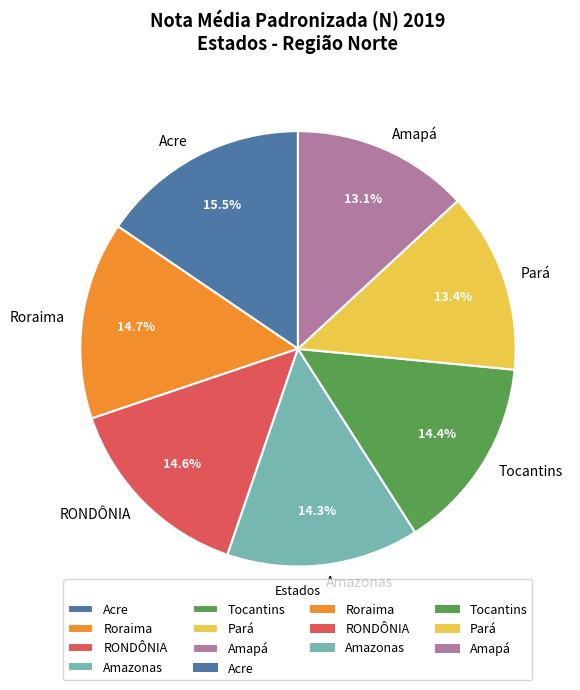

Combined, do Amazonas and Amapá account for over 50%?

No